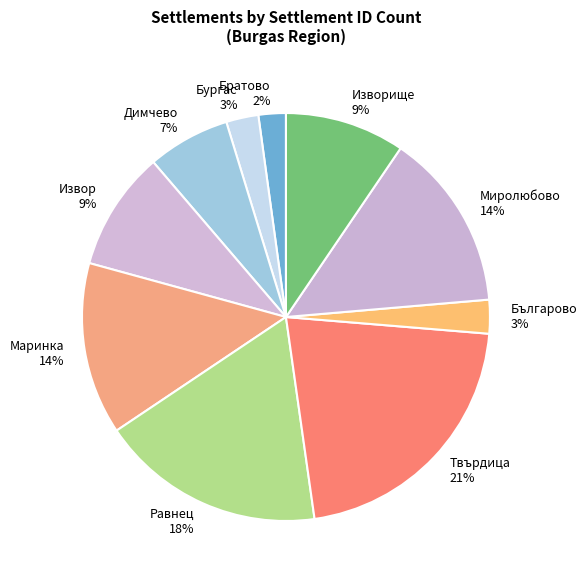

True or false: Извор accounts for 9% of the total.

True